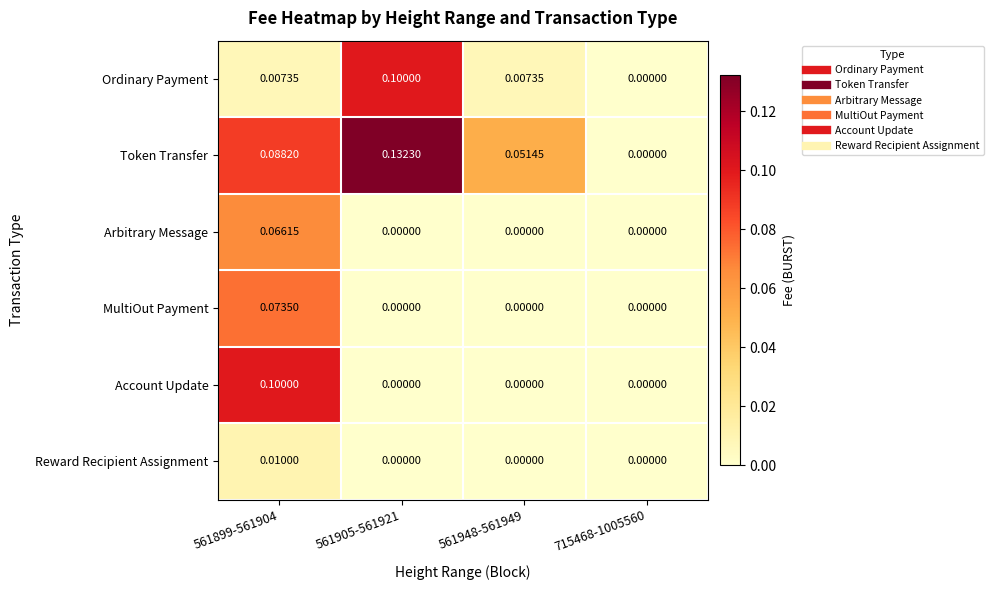

At 561899-561904, list the series in order from largest to smallest.

Account Update, Token Transfer, MultiOut Payment, Arbitrary Message, Reward Recipient Assignment, Ordinary Payment